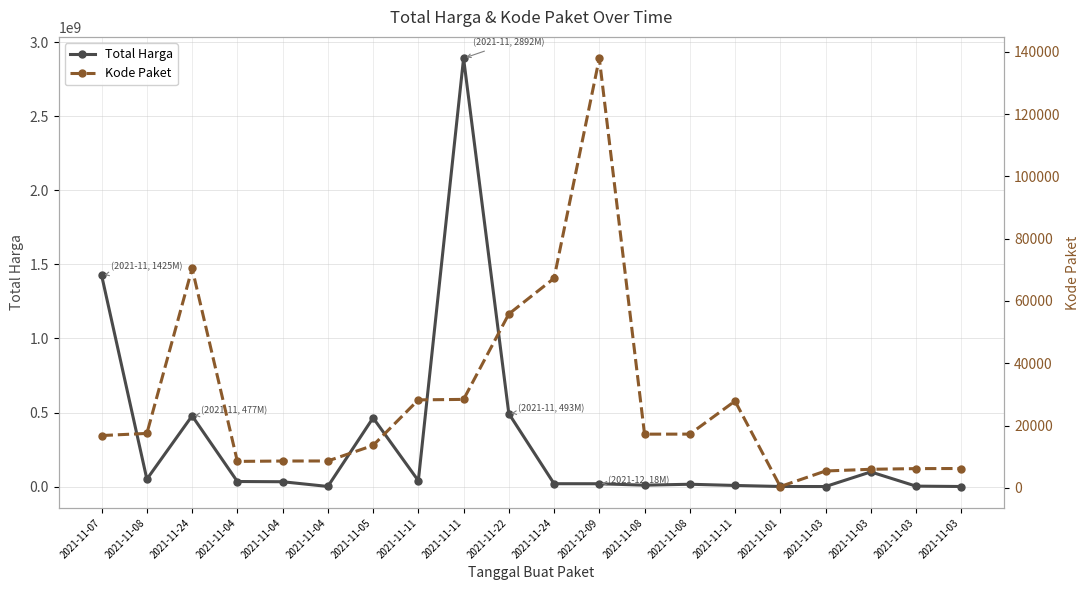

Rank the series by their average value, from highest to lowest.

Total Harga, Kode Paket